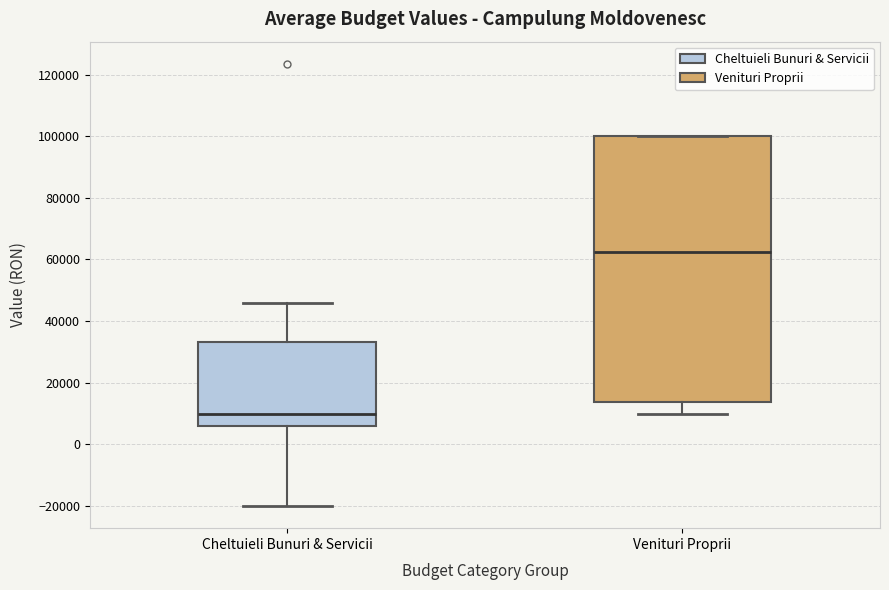

Reading left to right, transcribe this box plot: for each box, give where its median line is, the range the box spans, and where its two whiskers end, as read against the y-axis. The values are not printed on the chart, so give them approximately, as read against the axis.

Cheltuieli Bunuri & Servicii: median 10000, box 6000 to 34000, whiskers -20000 to 46000
Venituri Proprii: median 62000, box 14000 to 100000, whiskers 10000 to 100000